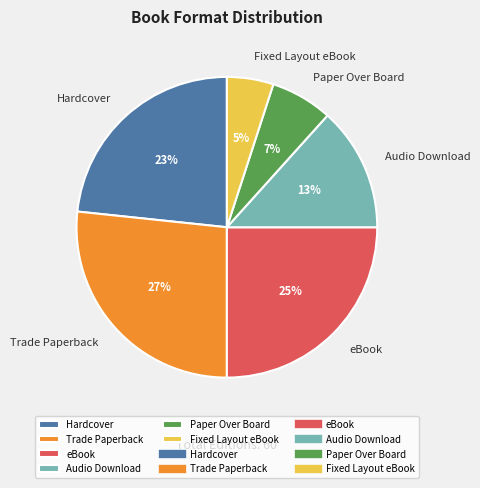

Is Audio Download the majority of the pie?

No